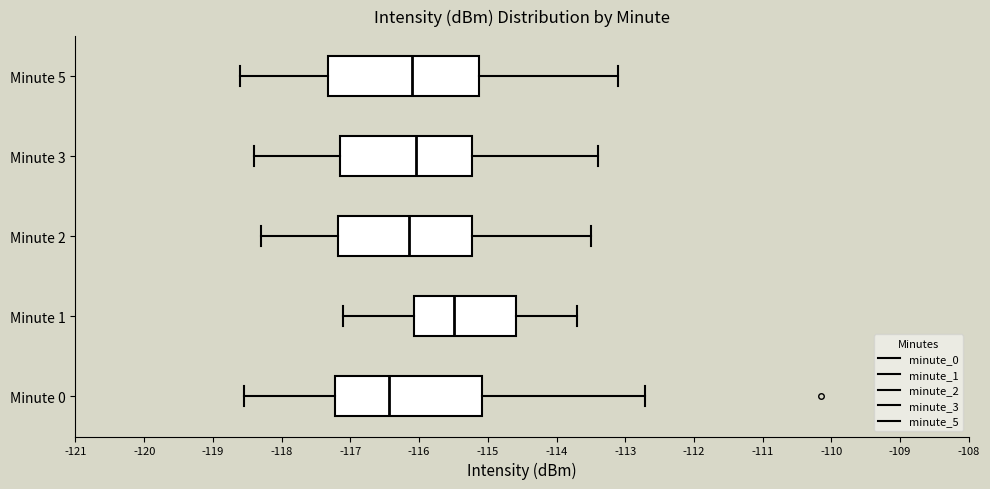

Reading bottom to top, transcribe this box plot: for each box, give where its median line is, the range the box spans, and where its two whiskers end, as read against the x-axis. The values are not printed on the chart, so give them approximately, as read against the axis.

Minute 0: median -116.4, box -117.2 to -115.1, whiskers -118.5 to -112.7
Minute 1: median -115.5, box -116.1 to -114.6, whiskers -117.1 to -113.7
Minute 2: median -116.1, box -117.2 to -115.2, whiskers -118.3 to -113.5
Minute 3: median -116.0, box -117.1 to -115.2, whiskers -118.4 to -113.4
Minute 5: median -116.1, box -117.3 to -115.1, whiskers -118.6 to -113.1